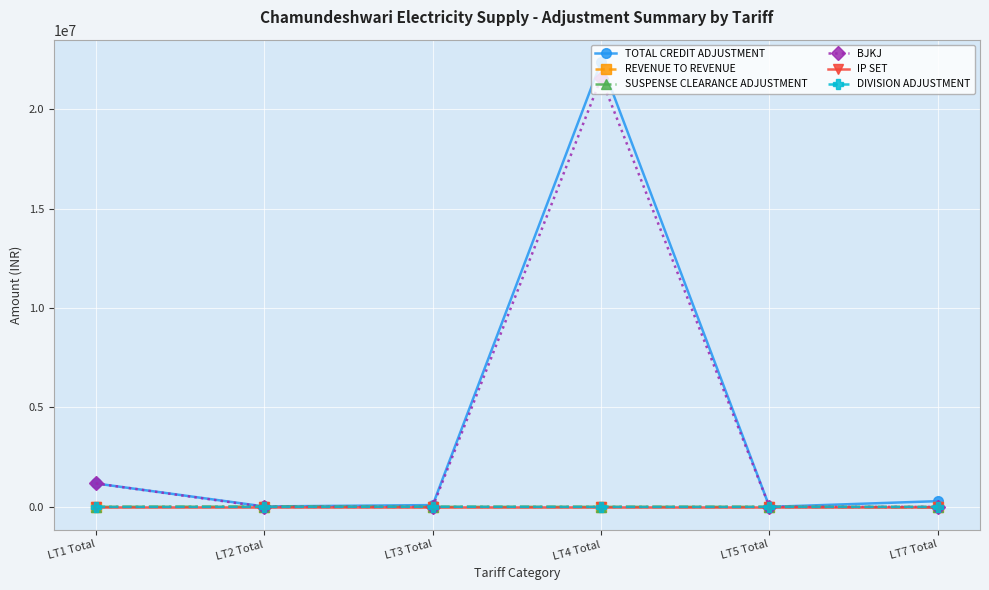

Which series changed the most between LT1 Total and LT4 Total?

TOTAL CREDIT ADJUSTMENT